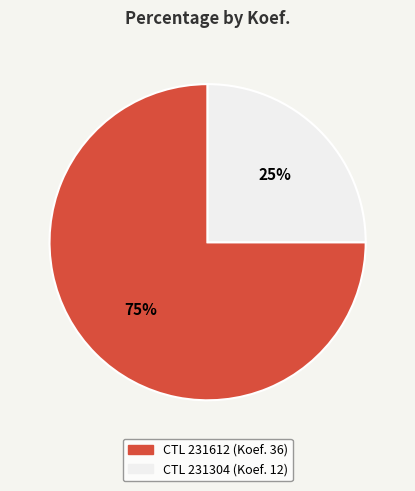

Is it true that CTL 231612 (Koef. 36) is 81% of the pie?

False